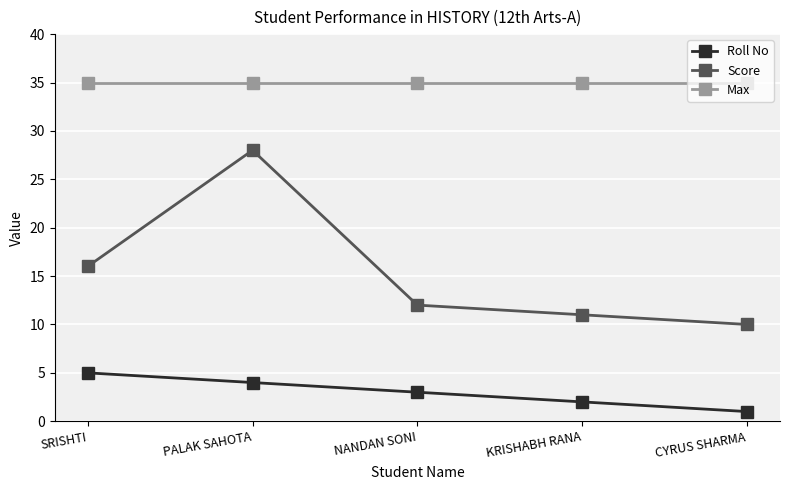

Reading left to right, what are all the values shown in this chart?

Roll No: SRISHTI=5	PALAK SAHOTA=4	NANDAN SONI=3	KRISHABH RANA=2	CYRUS SHARMA=1
Score: SRISHTI=16	PALAK SAHOTA=28	NANDAN SONI=12	KRISHABH RANA=11	CYRUS SHARMA=10
Max: SRISHTI=35	PALAK SAHOTA=35	NANDAN SONI=35	KRISHABH RANA=35	CYRUS SHARMA=35